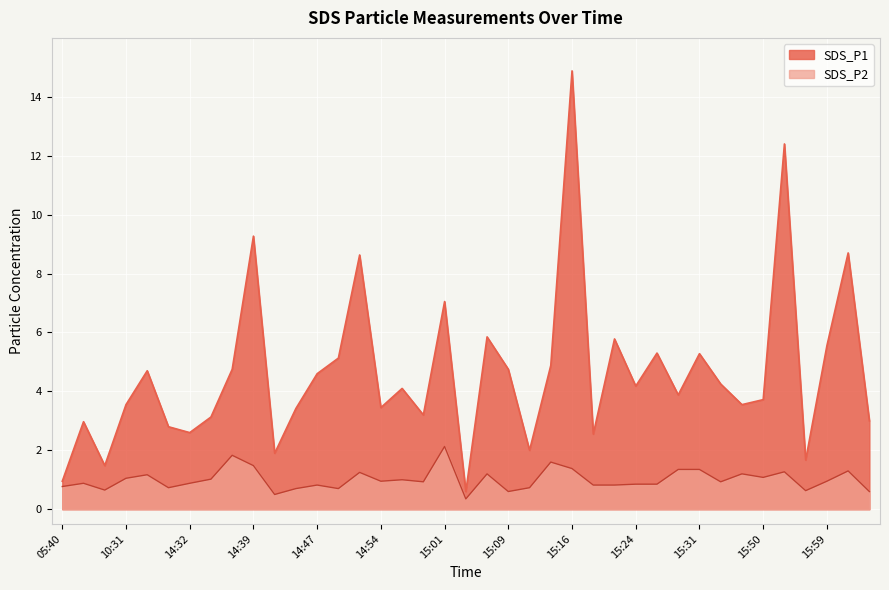

At which category does SDS_P2 reach its first local valley?

10:28